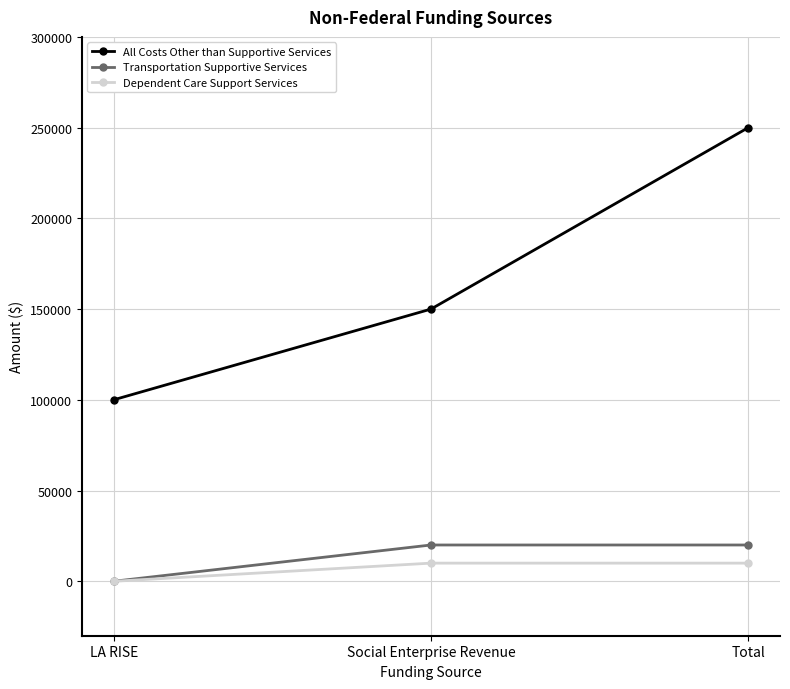

The Dependent Care Support Services series shows 10000 at Total. True or false?

True